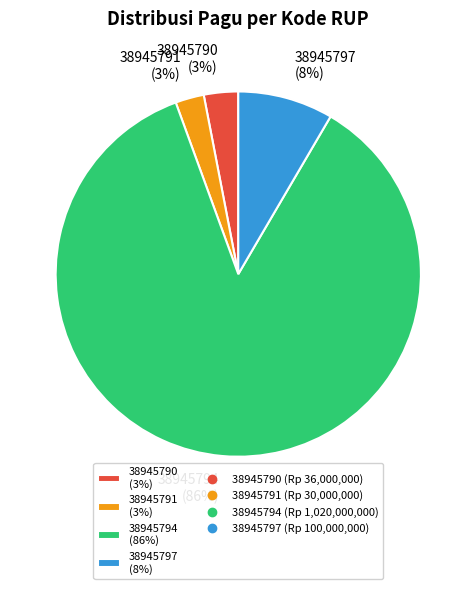

Is the sum of 38945791 (3%) and 38945797 (8%) greater than half?

No